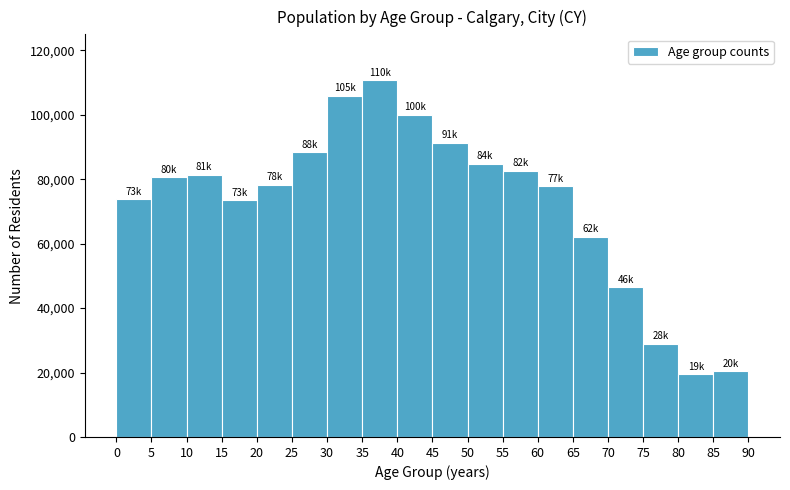

Over which range of the x-axis is the bar tallest?

35 to 40